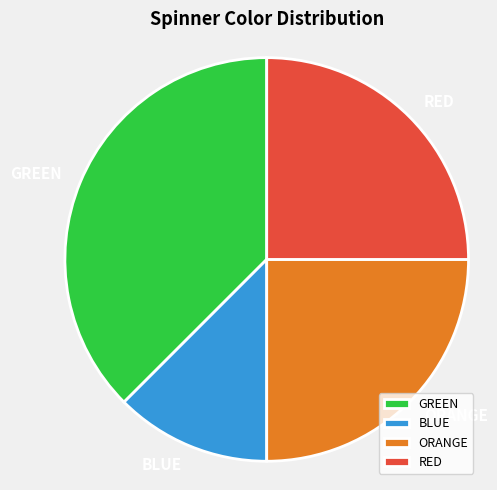

Approximately how many times larger is the value at ORANGE compared to GREEN?

0.7